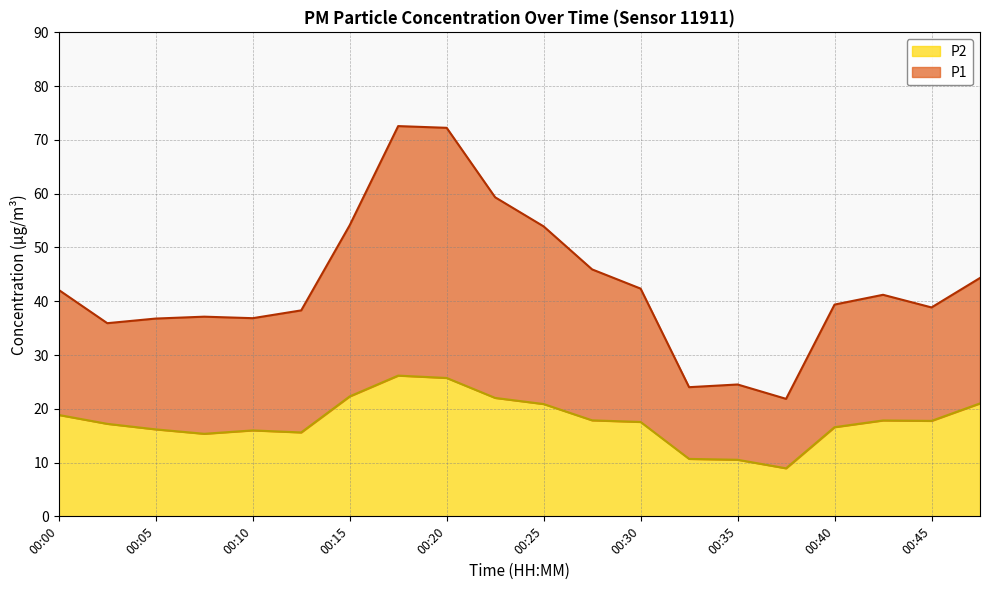

Is it true that P2 equals 17.8 at 00:45?

True